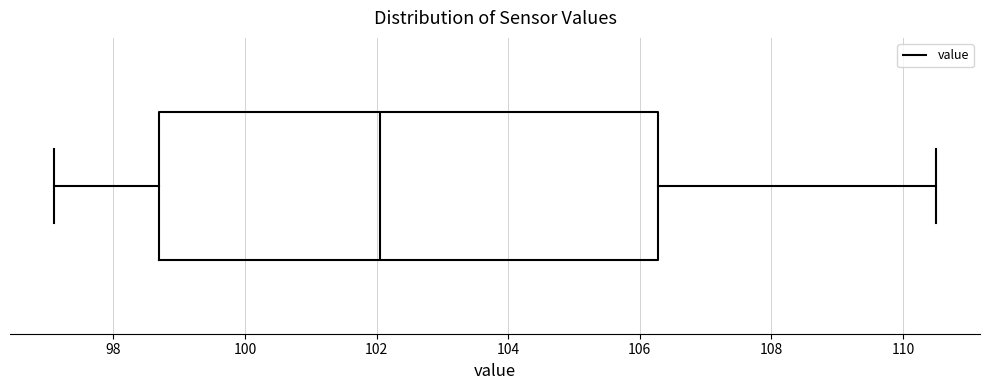

Read this box plot against the x-axis: the position of the median line, the range covered by the box, and the ends of both whiskers. The values are not printed on the chart, so give them approximately, as read against the axis.

median 102.0, box 98.8 to 106.2, whiskers 97.2 to 110.6